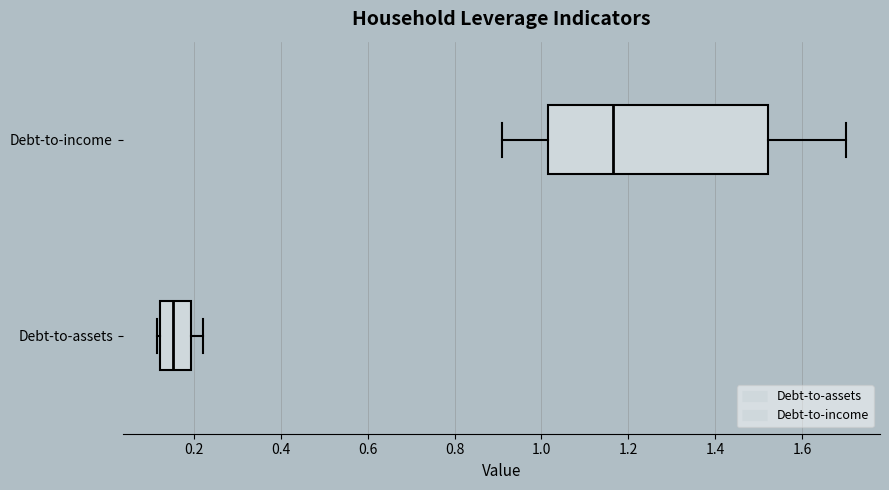

Where does the median line of the box for Debt-to-income sit on the x-axis? The values are not printed on the chart, so give them approximately, as read against the axis.

1.16